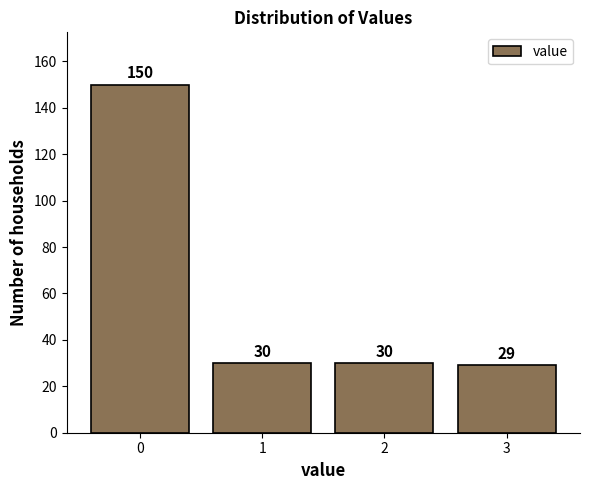

Reading left to right, transcribe all the data shown in this chart.

0=150	1=30	2=30	3=29